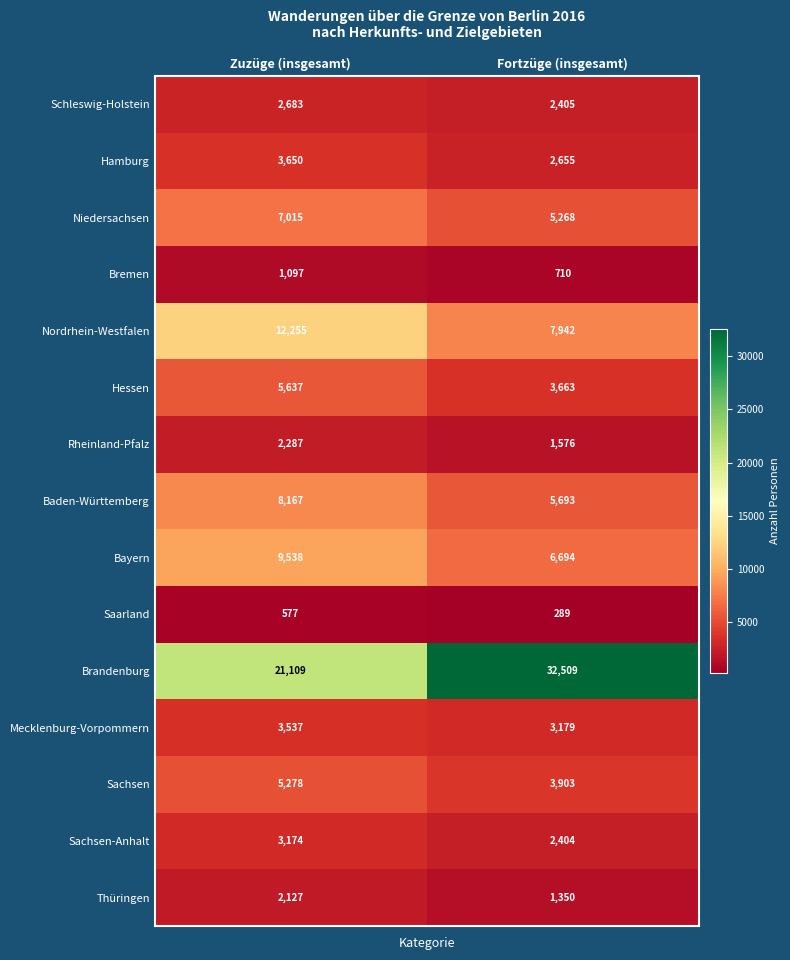

Which series changed the most between Zuzüge (insgesamt) and Fortzüge (insgesamt)?

Brandenburg